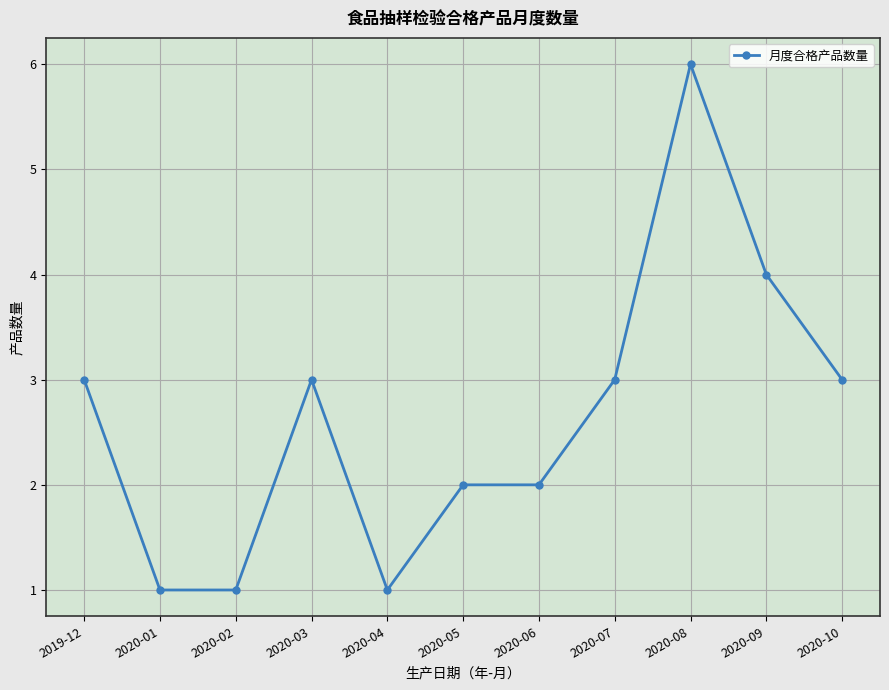

What is the greatest value displayed?

6